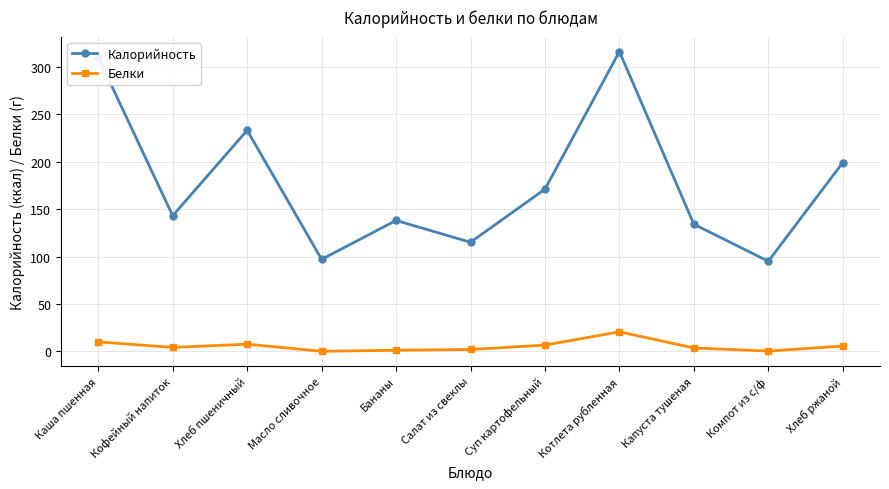

Where is Калорийность nearest to the value 205?

Хлеб ржаной